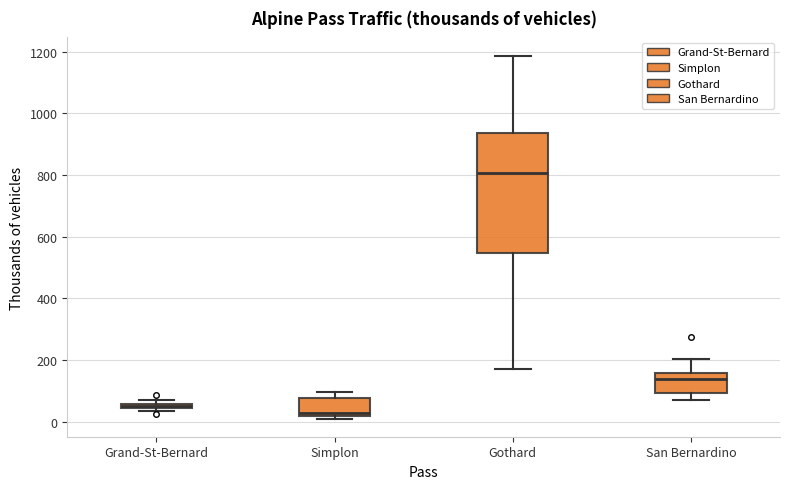

Comparing the boxes themselves (not the whiskers), which one is the tallest?

Gothard